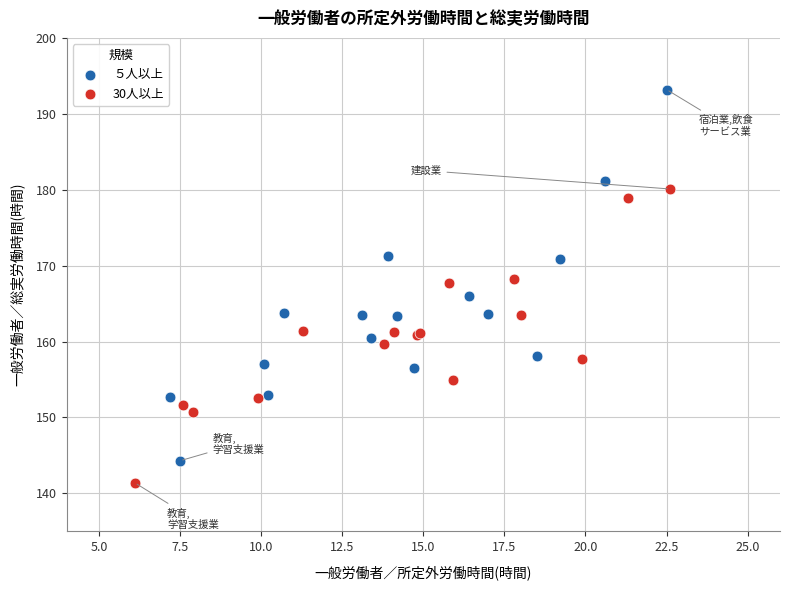

Which series has the largest Y range (max minus min)?

５人以上